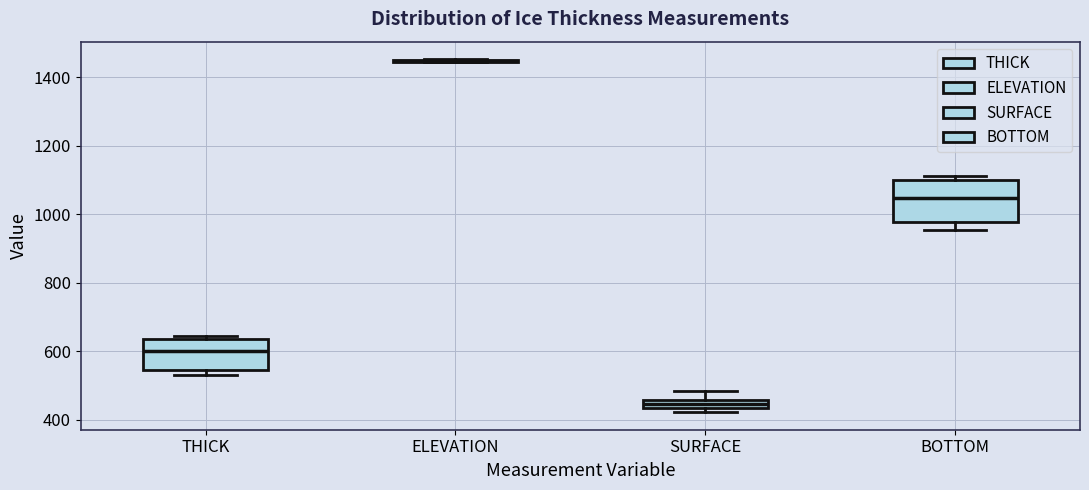

Which box is the tallest, from its lower edge to its upper edge?

BOTTOM